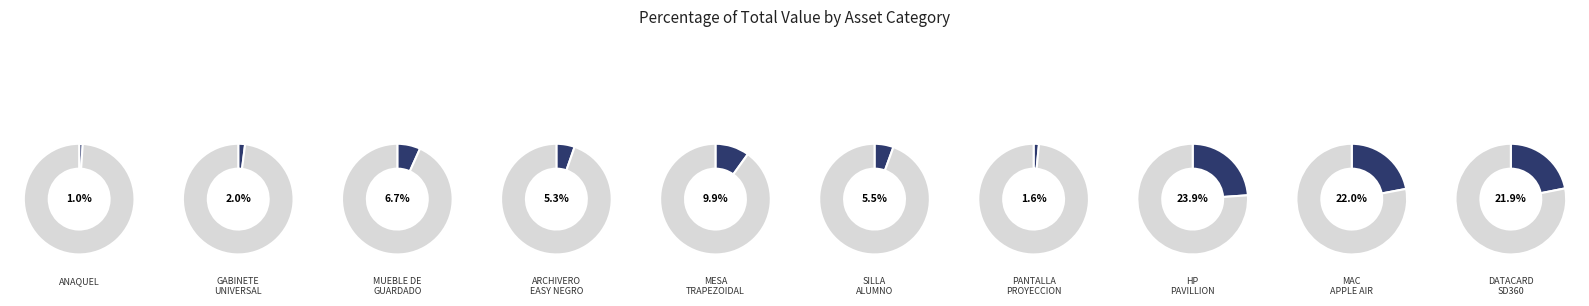

The ARCHIVERO EASY NEGRO slice represents 5% of the pie. True or false?

True